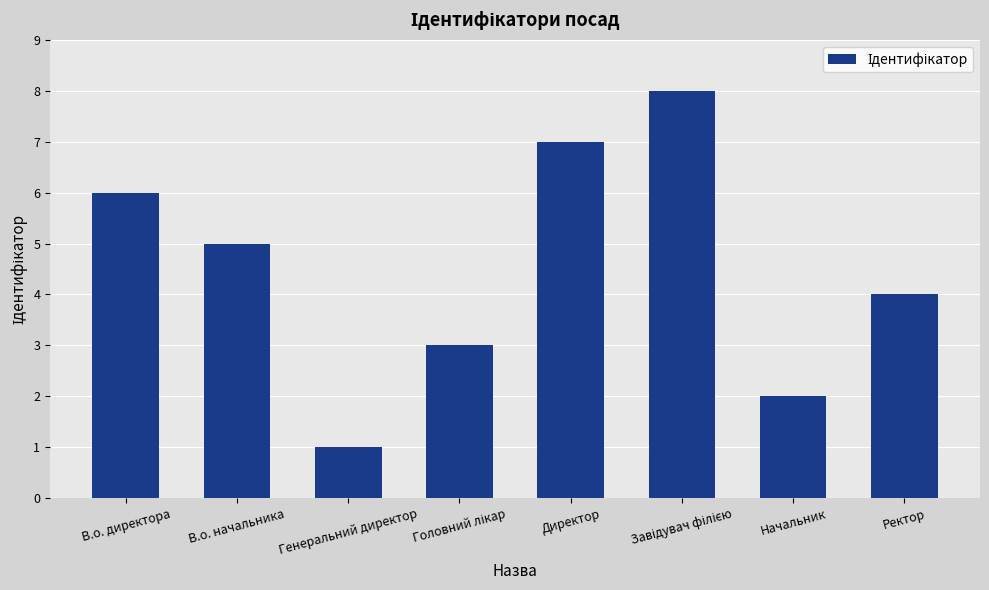

True or false: the data shows 4 at Начальник.

False